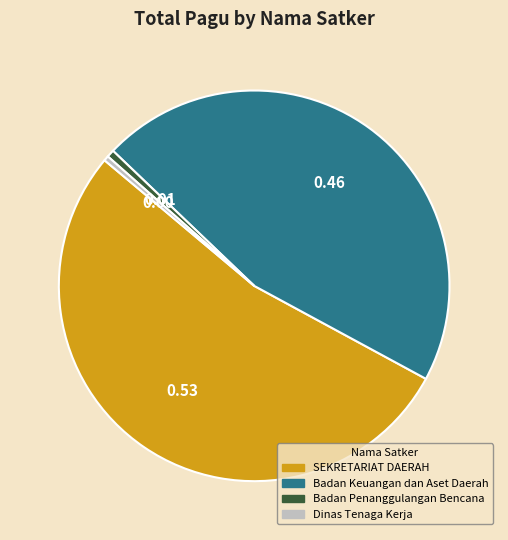

Is there a majority slice in this chart?

Yes